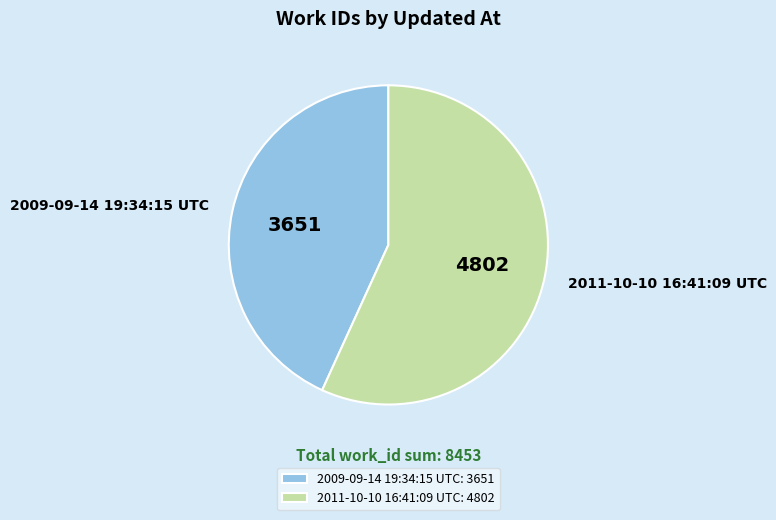

Is there any slice that represents more than half of the pie?

Yes